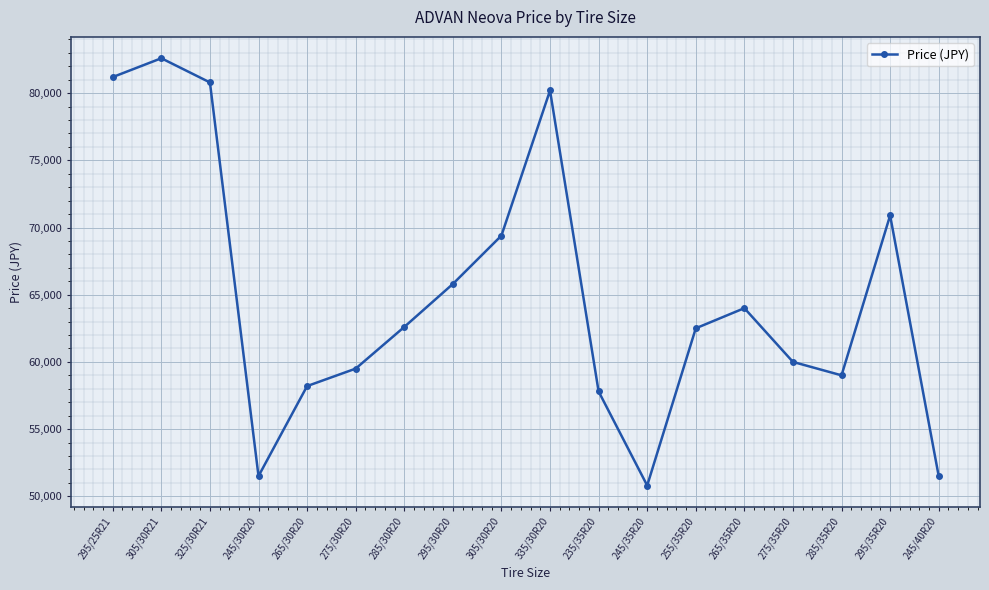

What is the value of the 5th point from the left?

58200